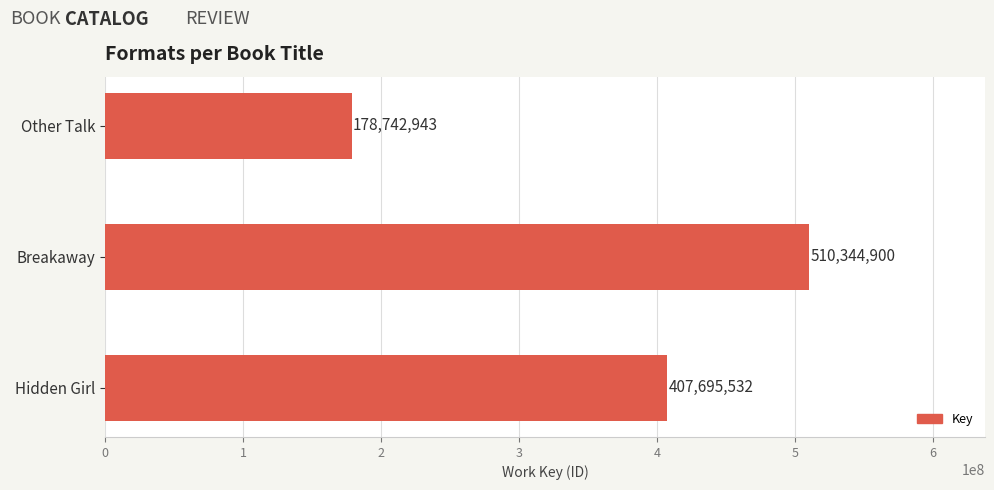

What is the greatest value displayed?

510344900